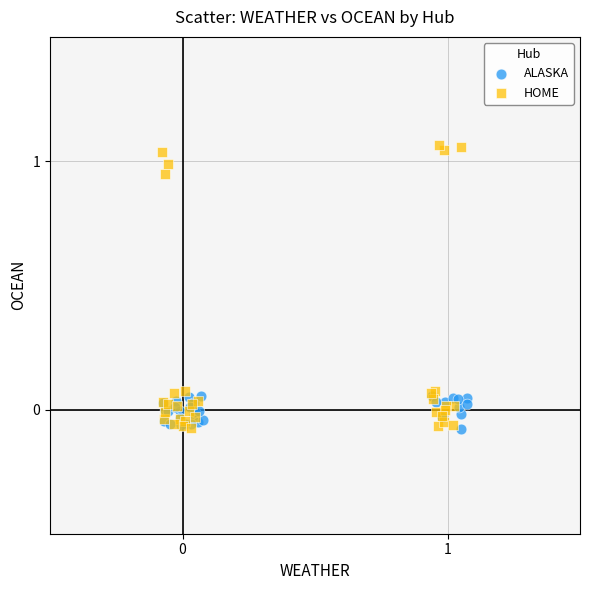

Which series contains the highest Y value?

HOME